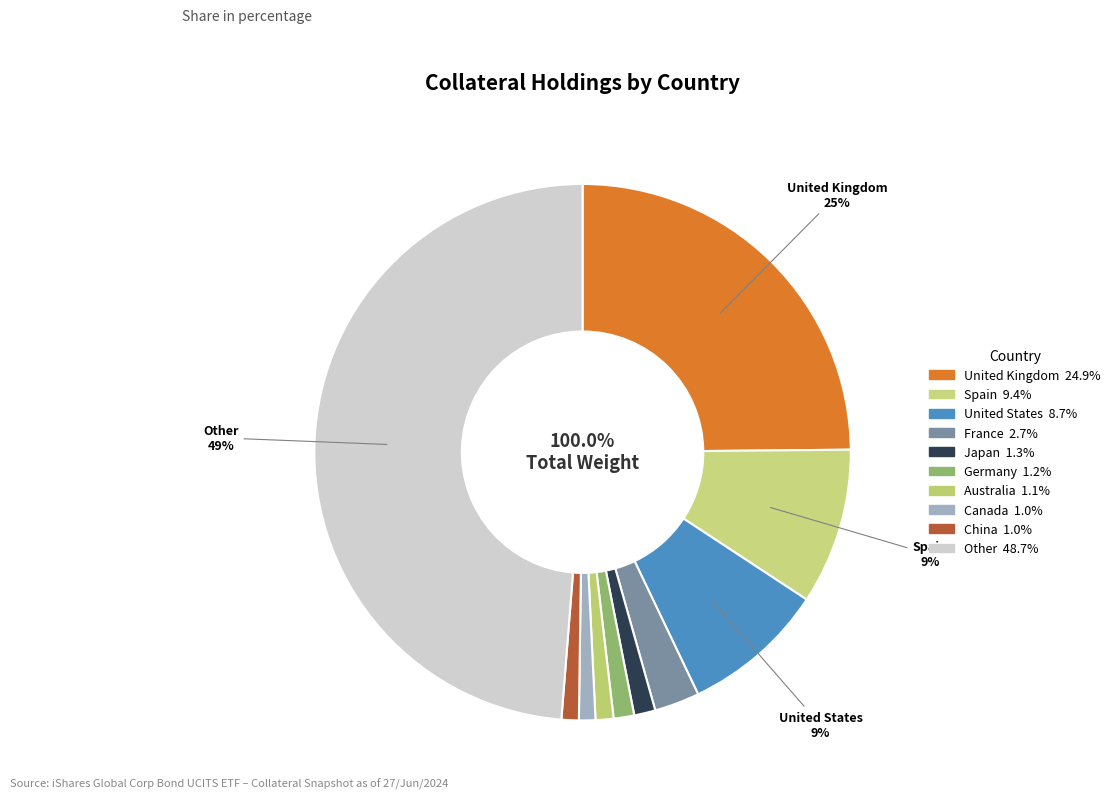

Is there a majority slice in this chart?

No